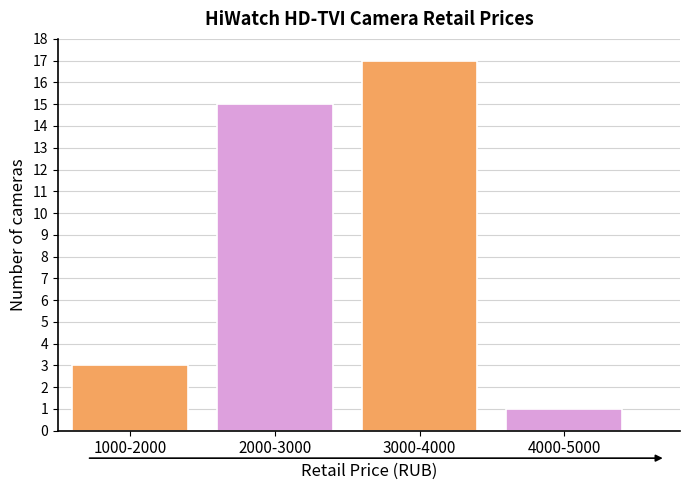

Reading right to left, what are all the values shown in this chart?

1	17	15	3